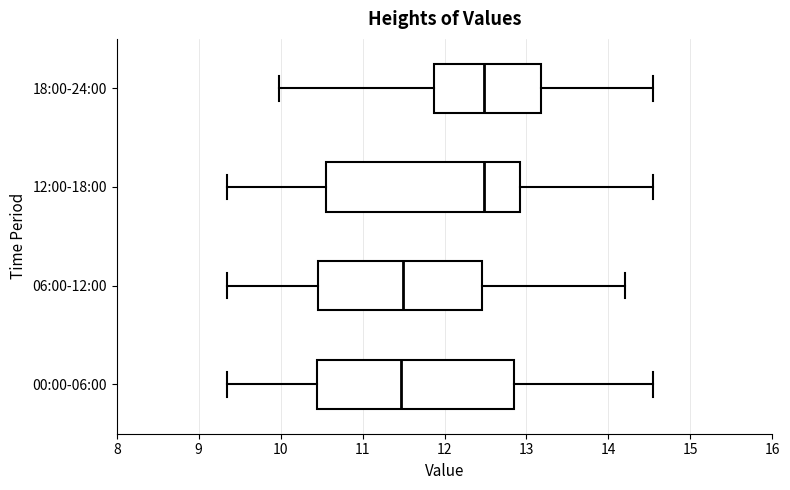

Reading bottom to top, transcribe this box plot: for each box, give where its median line is, the range the box spans, and where its two whiskers end, as read against the x-axis. The values are not printed on the chart, so give them approximately, as read against the axis.

00:00-06:00: median 11.5, box 10.4 to 12.9, whiskers 9.3 to 14.5
06:00-12:00: median 11.5, box 10.5 to 12.5, whiskers 9.3 to 14.2
12:00-18:00: median 12.5, box 10.6 to 12.9, whiskers 9.3 to 14.5
18:00-24:00: median 12.5, box 11.9 to 13.2, whiskers 10.0 to 14.5